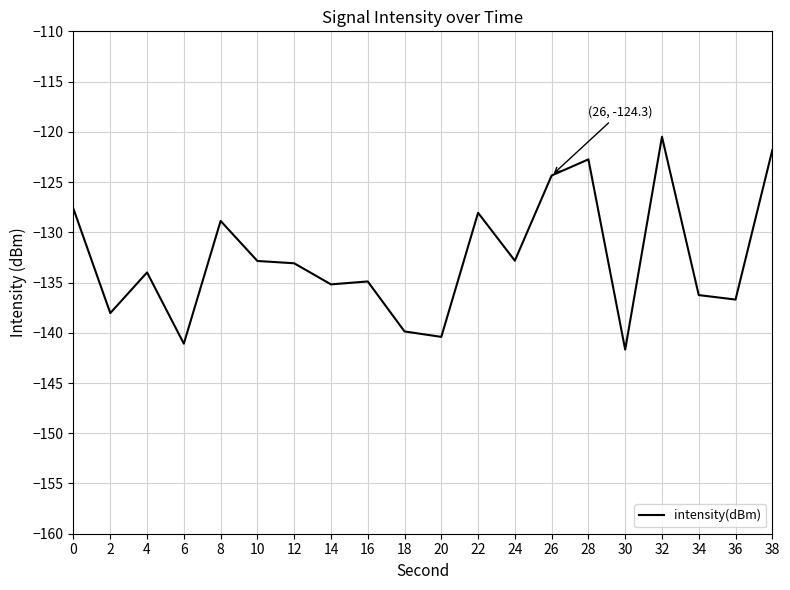

Where is the first local maximum?

4